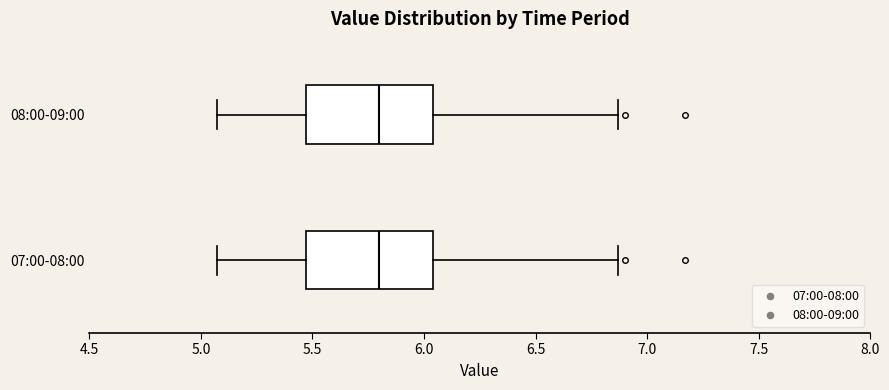

Reading bottom to top, read every box against the x-axis: the position of its median line, the range the box covers, and the ends of its whiskers. The values are not printed on the chart, so give them approximately, as read against the axis.

07:00-08:00: median 5.80, box 5.45 to 6.05, whiskers 5.05 to 6.85
08:00-09:00: median 5.80, box 5.45 to 6.05, whiskers 5.05 to 6.85